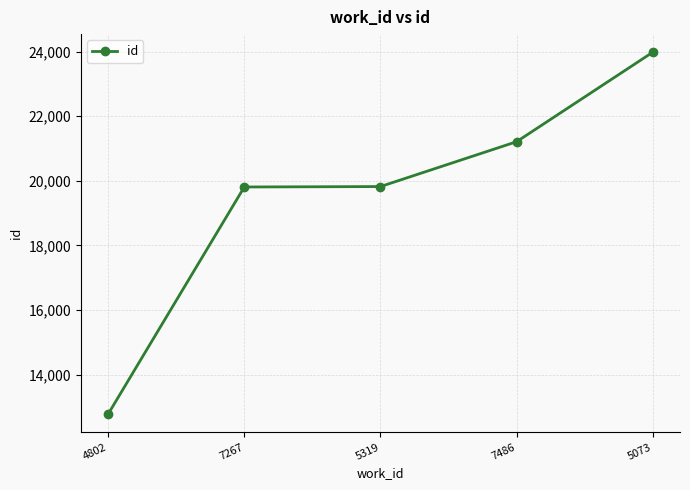

What is the ratio of the value at 4802 to the value at 5319?

0.6